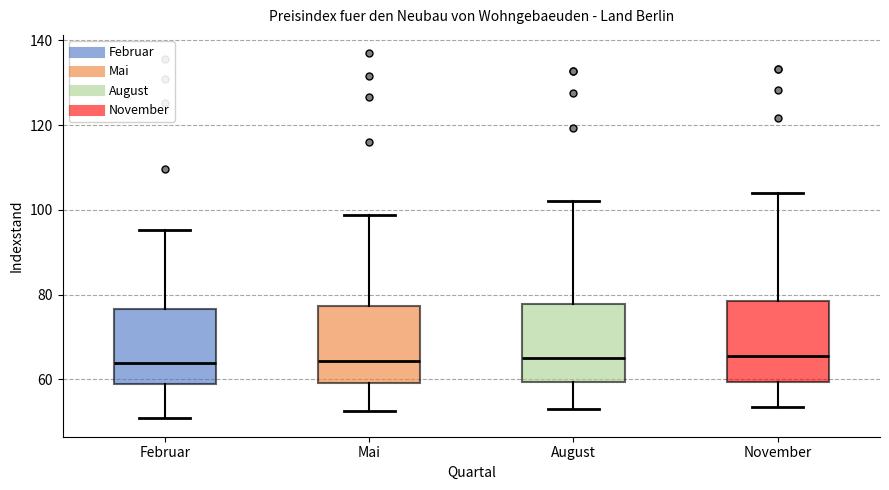

Reading left to right, read every box against the y-axis: the position of its median line, the range the box covers, and the ends of its whiskers. The values are not printed on the chart, so give them approximately, as read against the axis.

Februar: median 64, box 58 to 76, whiskers 50 to 96
Mai: median 64, box 60 to 78, whiskers 52 to 98
August: median 64, box 60 to 78, whiskers 52 to 102
November: median 66, box 60 to 78, whiskers 54 to 104